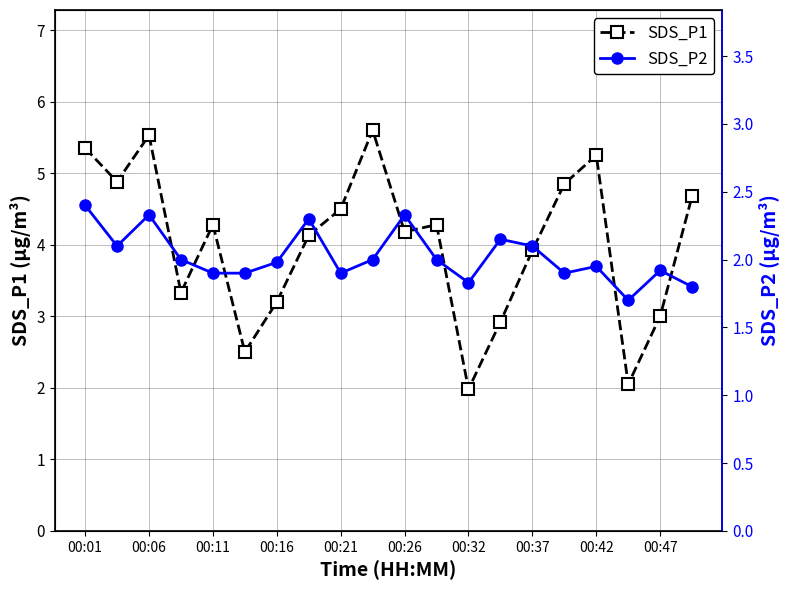

What are all the series names shown in the legend?

SDS_P1, SDS_P2